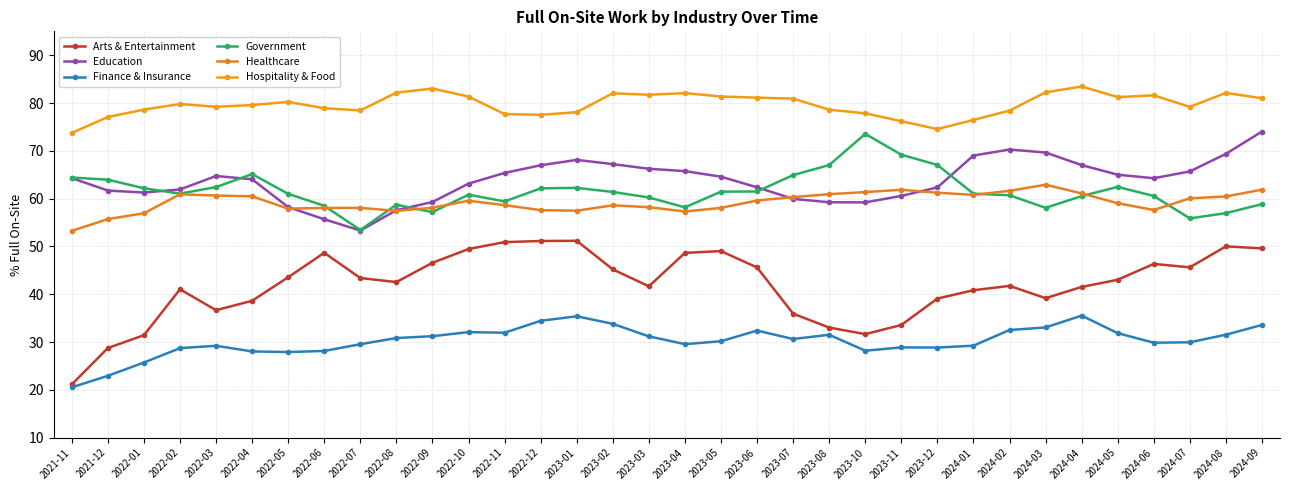

True or false: Education has a value of 55.7 at 2022-06.

True